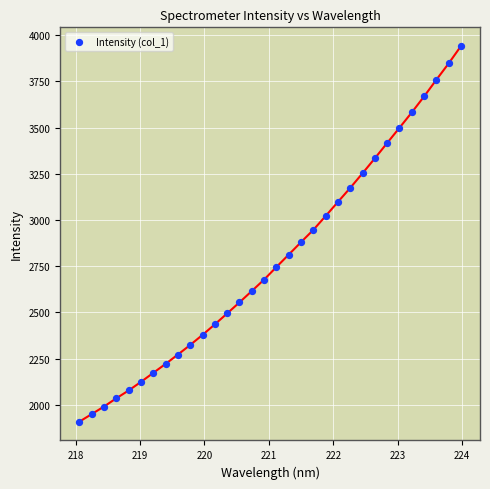

What is the range of X values (max minus min)?

5.9